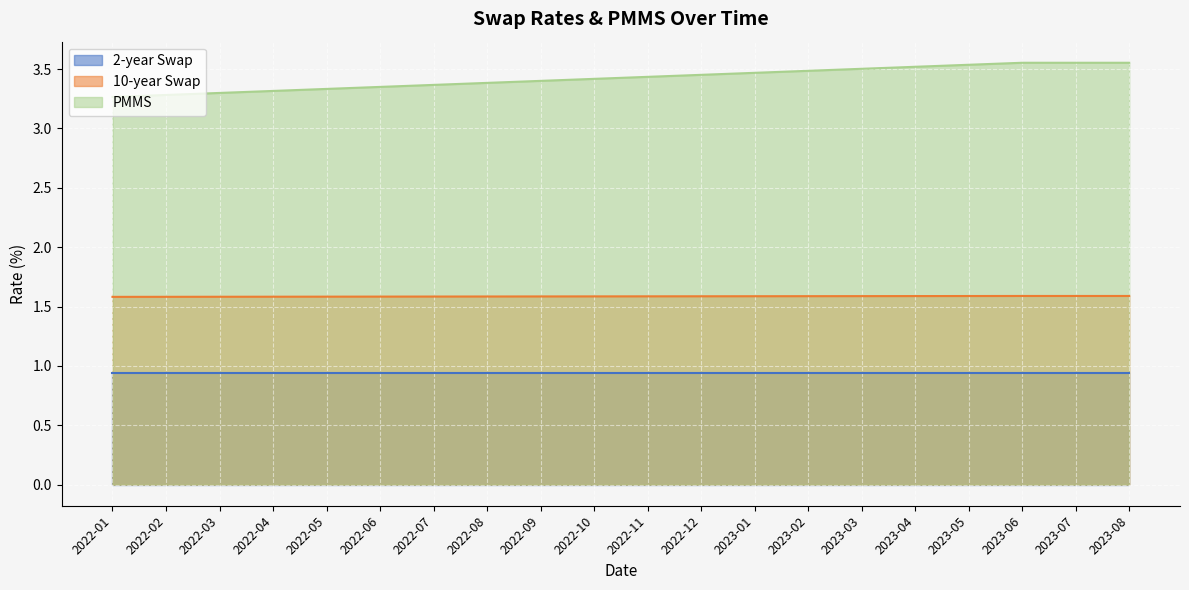

True or false: PMMS and 10-year Swap cross at least once.

False